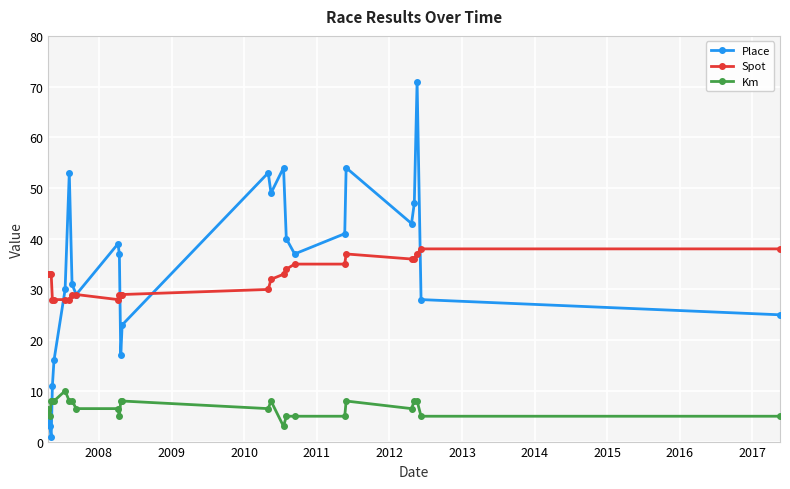

True or false: Km and Spot intersect in this chart.

False